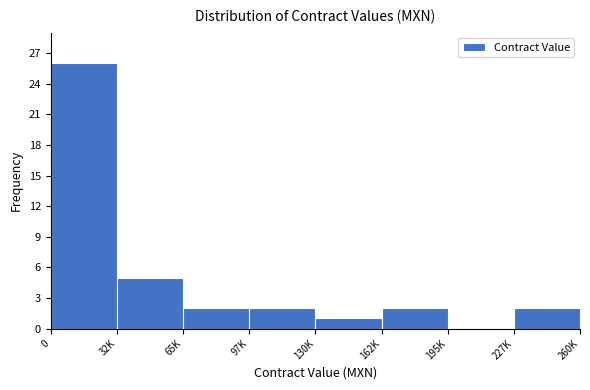

Reading right to left, what are all the values shown in this chart?

227K=2	195K=0	162K=2	130K=1	97K=2	65K=2	32K=5	0=26